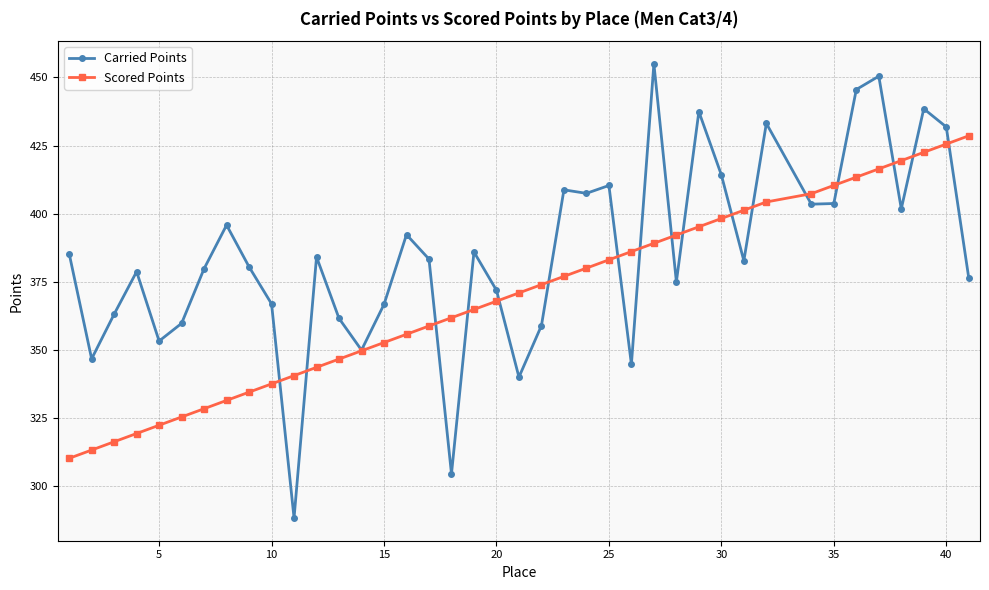

Which series has the largest total across all categories?

Carried Points